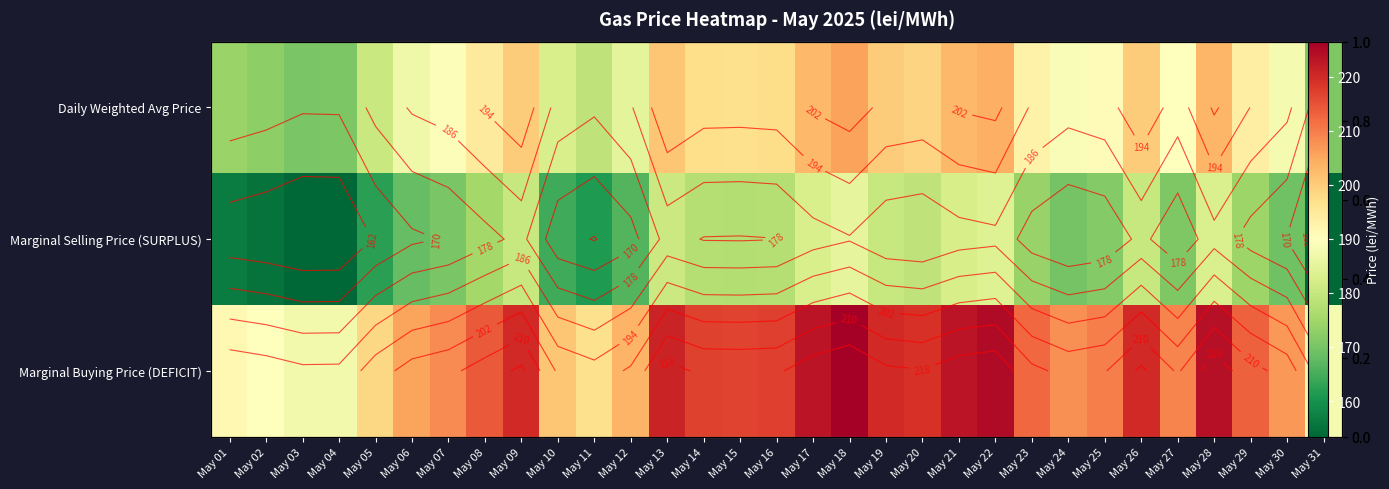

Which label corresponds to the smallest value in the chart?

May 03